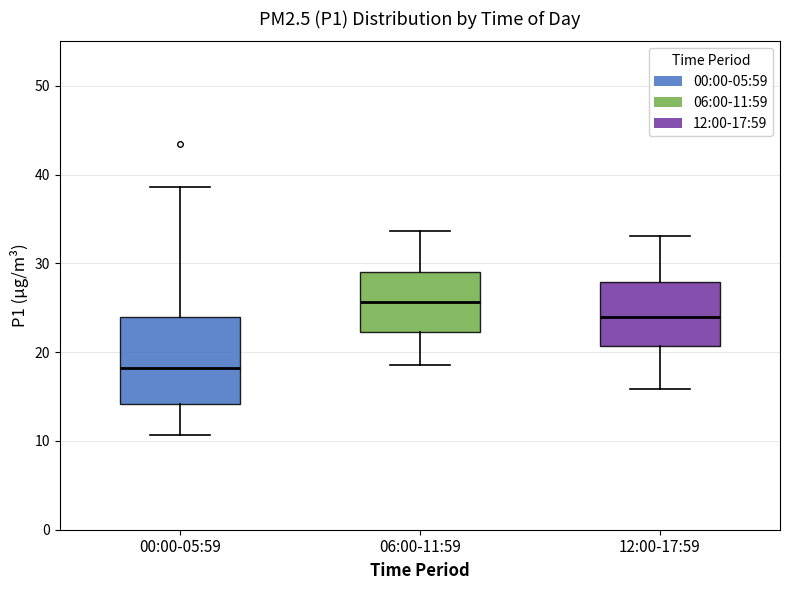

Reading left to right, transcribe this box plot: for each box, give where its median line is, the range the box spans, and where its two whiskers end, as read against the y-axis. The values are not printed on the chart, so give them approximately, as read against the axis.

00:00-05:59: median 18, box 14 to 24, whiskers 11 to 39
06:00-11:59: median 26, box 22 to 29, whiskers 19 to 34
12:00-17:59: median 24, box 21 to 28, whiskers 16 to 33